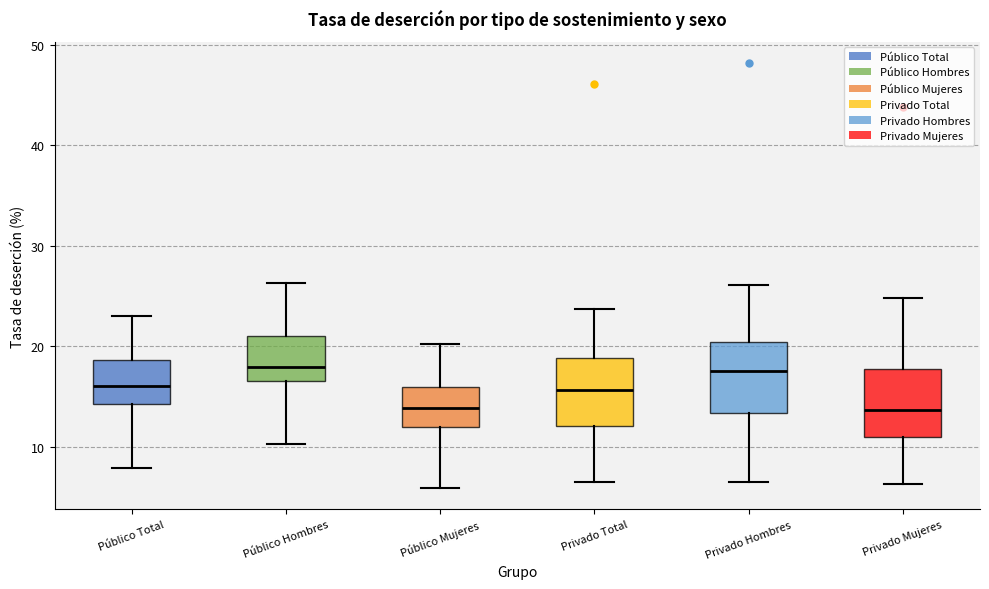

Reading left to right, transcribe this box plot: for each box, give where its median line is, the range the box spans, and where its two whiskers end, as read against the y-axis. The values are not printed on the chart, so give them approximately, as read against the axis.

Público Total: median 16, box 14 to 19, whiskers 8 to 23
Público Hombres: median 18, box 17 to 21, whiskers 10 to 26
Público Mujeres: median 14, box 12 to 16, whiskers 6 to 20
Privado Total: median 16, box 12 to 19, whiskers 6 to 24
Privado Hombres: median 18, box 13 to 20, whiskers 7 to 26
Privado Mujeres: median 14, box 11 to 18, whiskers 6 to 25